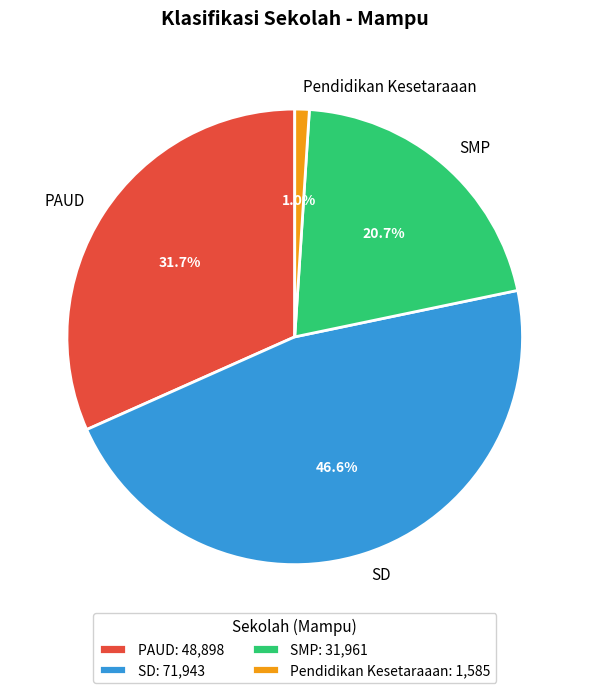

To the nearest percent, what is the difference between the largest and smallest slice percentages?

46%